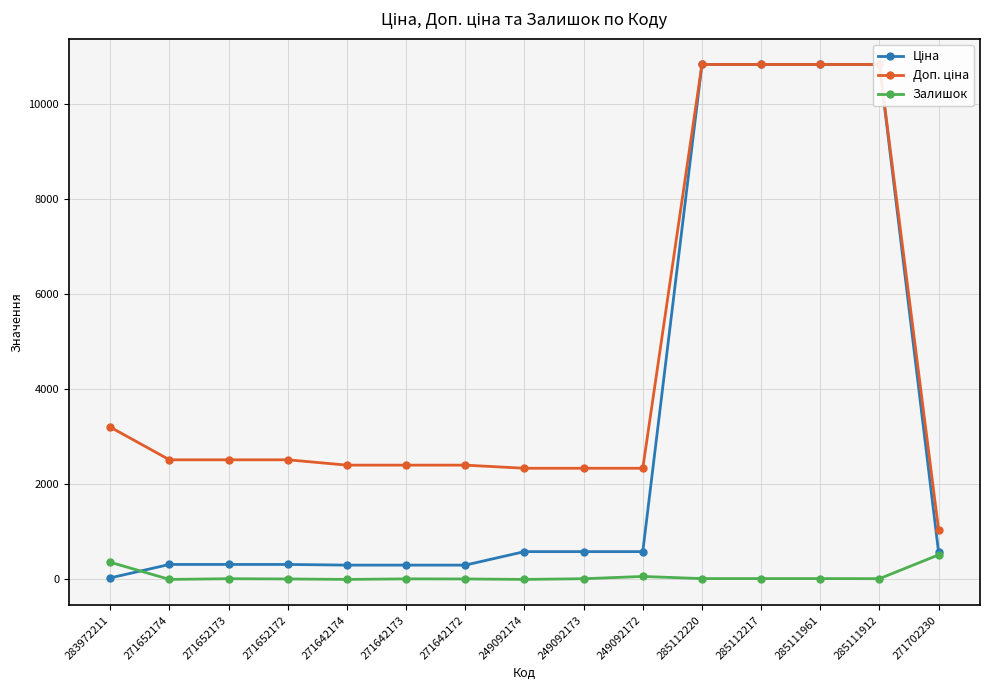

Which series has the widest spread of values?

Ціна